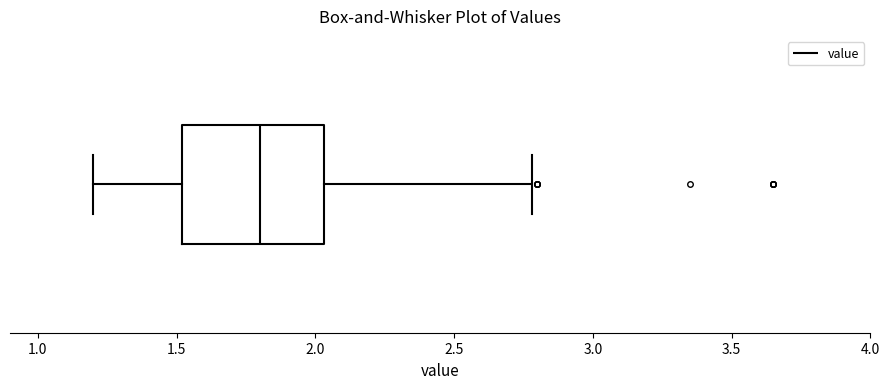

Read this box plot against the x-axis: the position of the median line, the range covered by the box, and the ends of both whiskers. The values are not printed on the chart, so give them approximately, as read against the axis.

median 1.80, box 1.50 to 2.05, whiskers 1.20 to 2.80